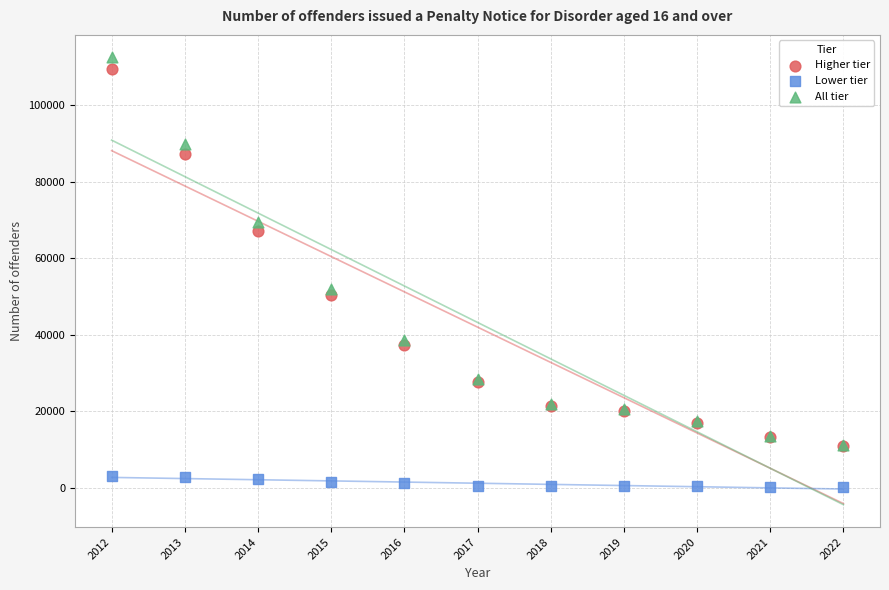

Across all series, what Y value is closest to 56359?

51974